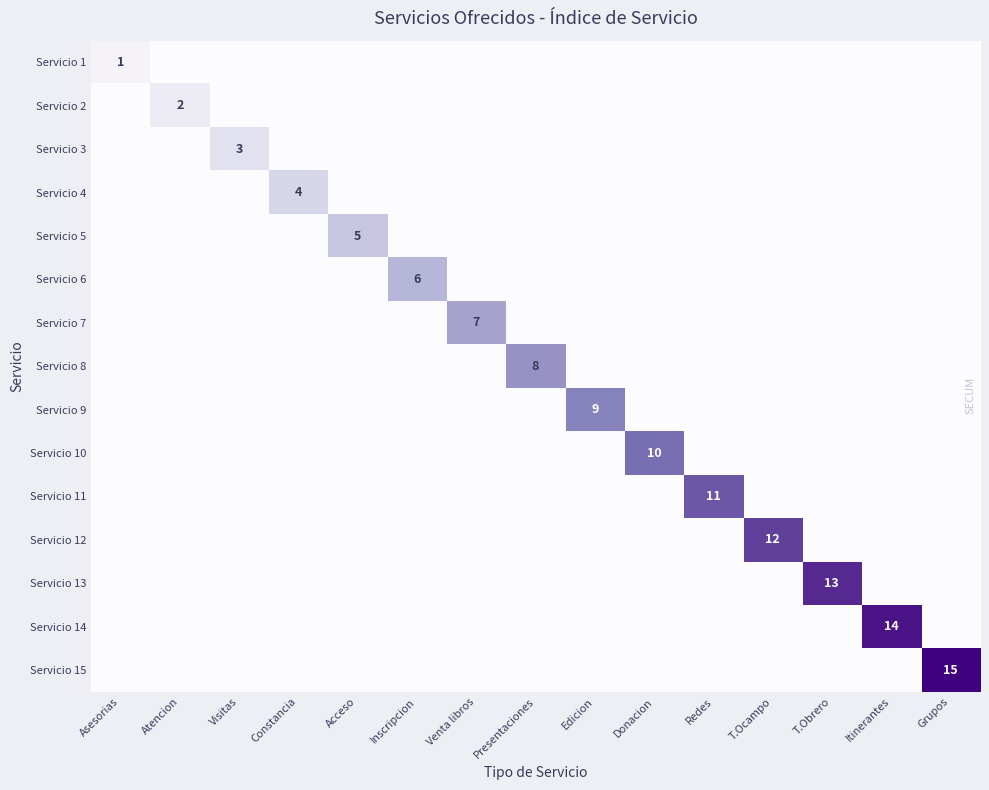

At which category is the sum across all series the highest?

Grupos